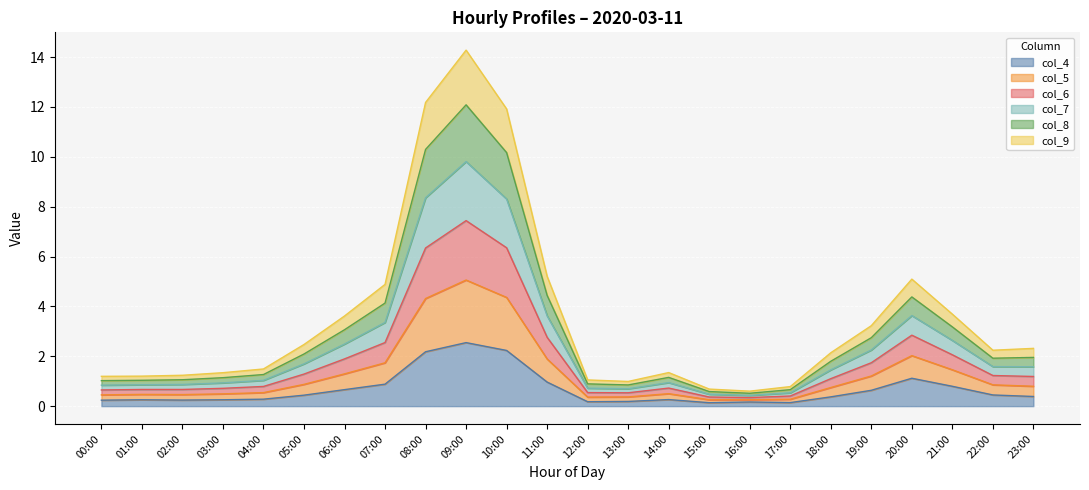

The col_4 series shows 0.3 at 01:00. True or false?

True